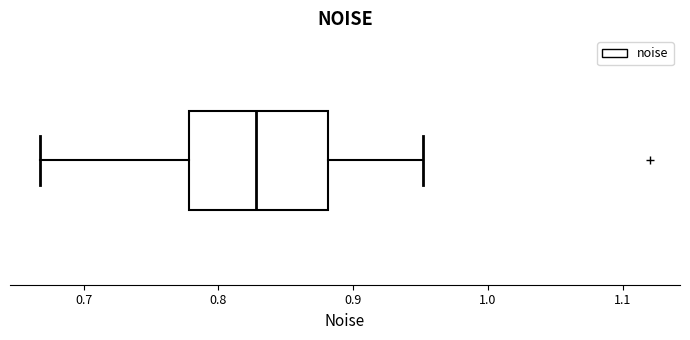

Read this box plot against the x-axis: the position of the median line, the range covered by the box, and the ends of both whiskers. The values are not printed on the chart, so give them approximately, as read against the axis.

median 0.83, box 0.78 to 0.88, whiskers 0.67 to 0.95